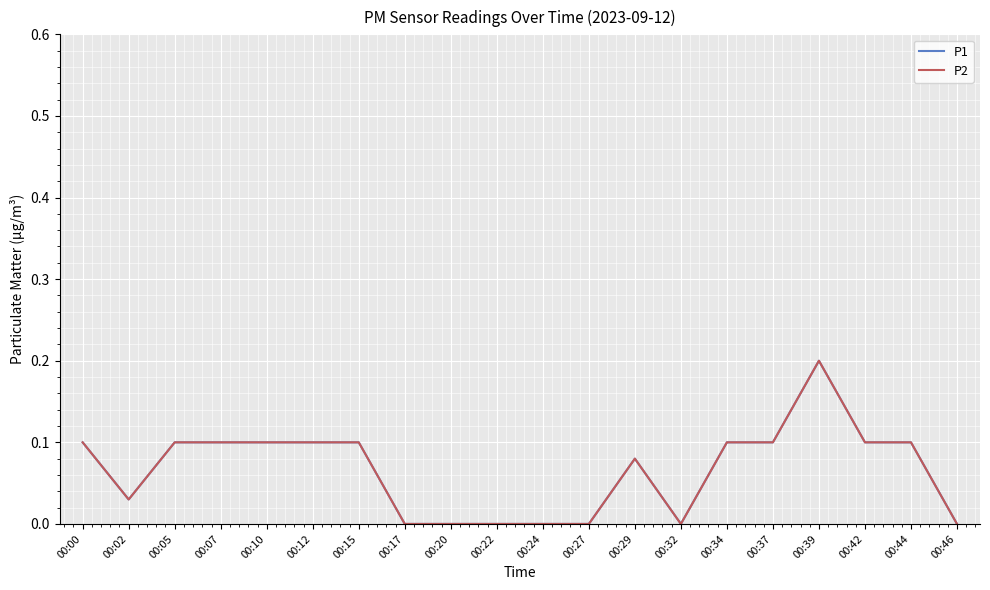

Is it true that P1 equals 0.1 at 00:00?

True